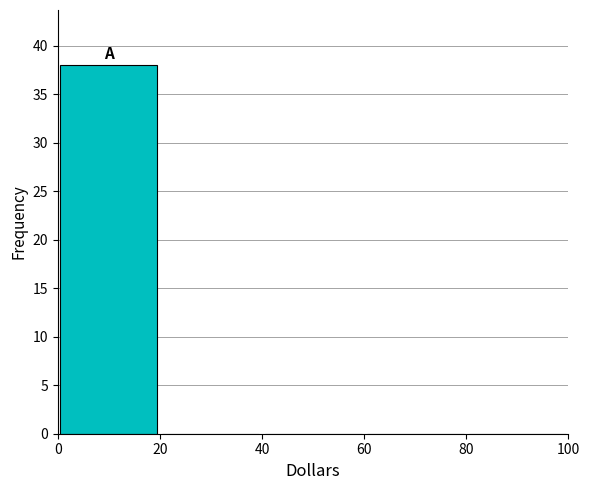

Reading left to right, list every bar in this chart as the range it spans on the x-axis followed by its height. The values are not printed on the chart, so give them approximately, as read against the axis.

0 to 20: 38
20 to 40: 0
40 to 60: 0
60 to 80: 0
80 to 100: 0